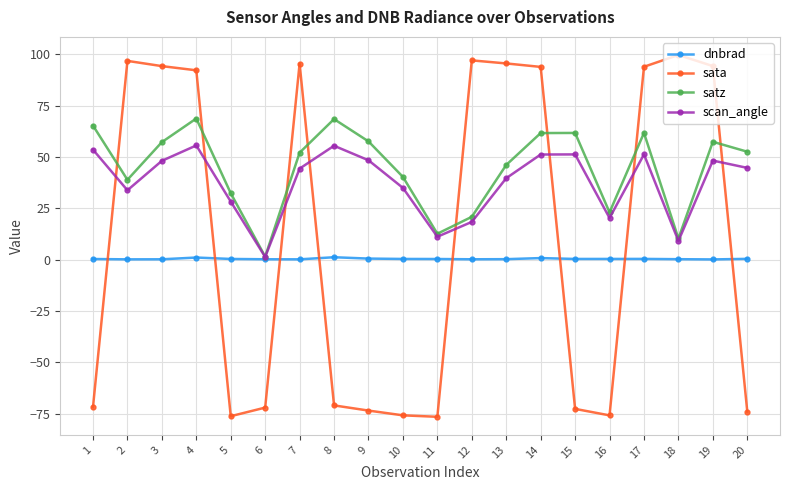

After their last crossing, which series has the higher values: satz or sata?

satz